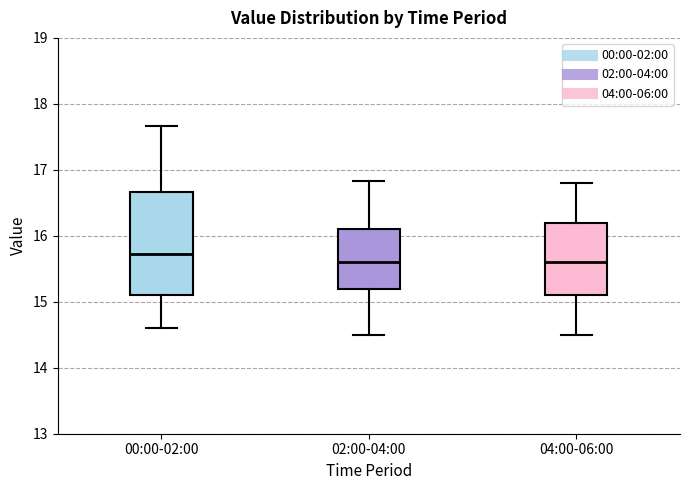

Reading left to right, transcribe this box plot: for each box, give where its median line is, the range the box spans, and where its two whiskers end, as read against the y-axis. The values are not printed on the chart, so give them approximately, as read against the axis.

00:00-02:00: median 15.7, box 15.1 to 16.7, whiskers 14.6 to 17.7
02:00-04:00: median 15.6, box 15.2 to 16.1, whiskers 14.5 to 16.8
04:00-06:00: median 15.6, box 15.1 to 16.2, whiskers 14.5 to 16.8